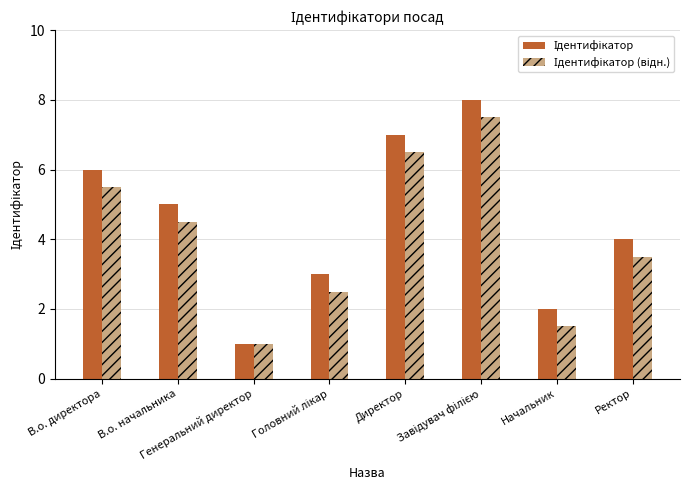

Which series has the largest range (max minus min)?

Ідентифікатор